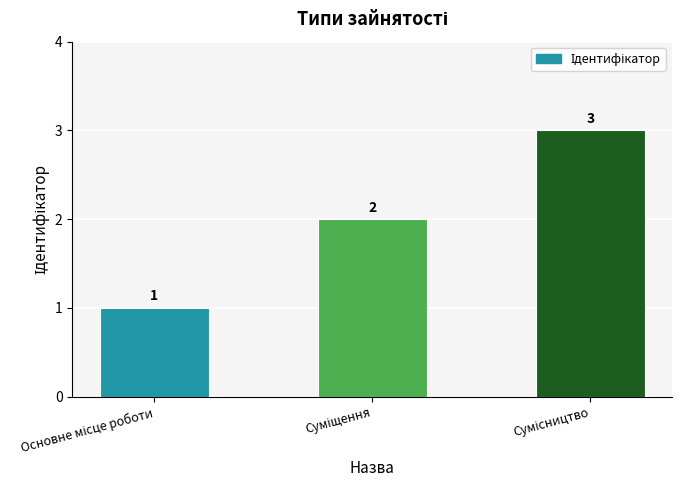

Are the bars horizontal?

No